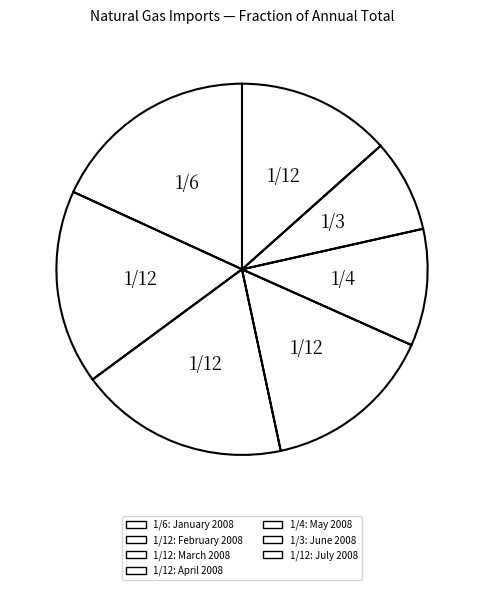

How many segments does this pie chart have?

7